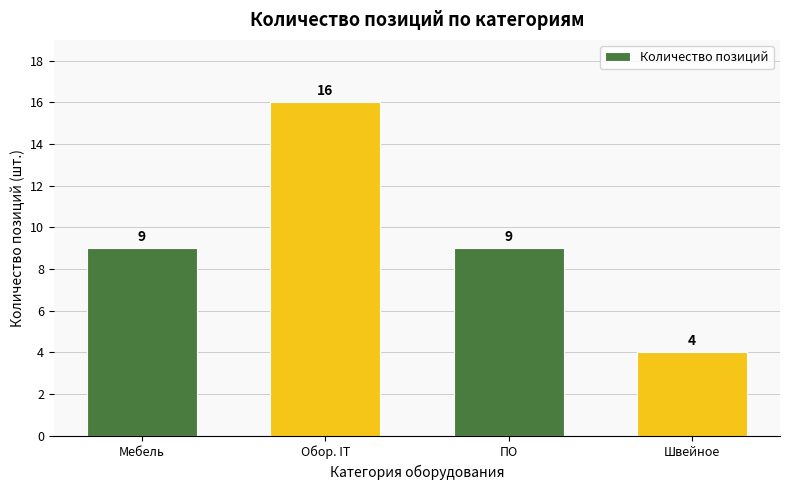

Reading right to left, transcribe all the data shown in this chart.

Швейное=4	ПО=9	Обор. IT=16	Мебель=9